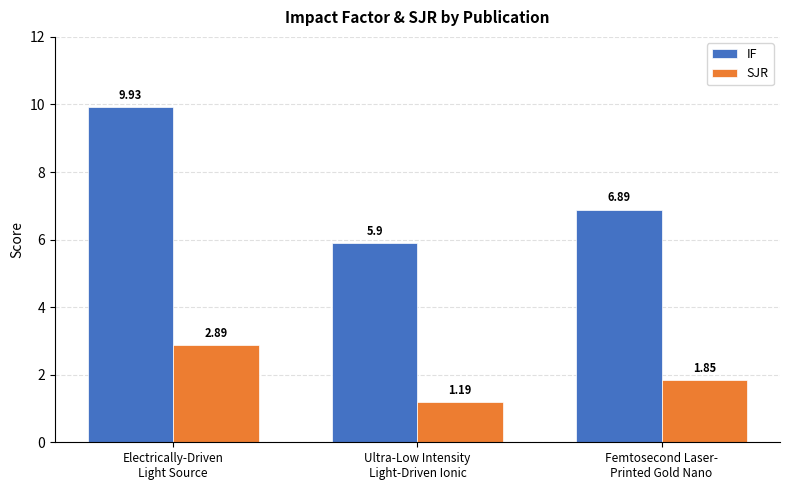

Rank the series by their maximum value, from lowest to highest.

SJR, IF